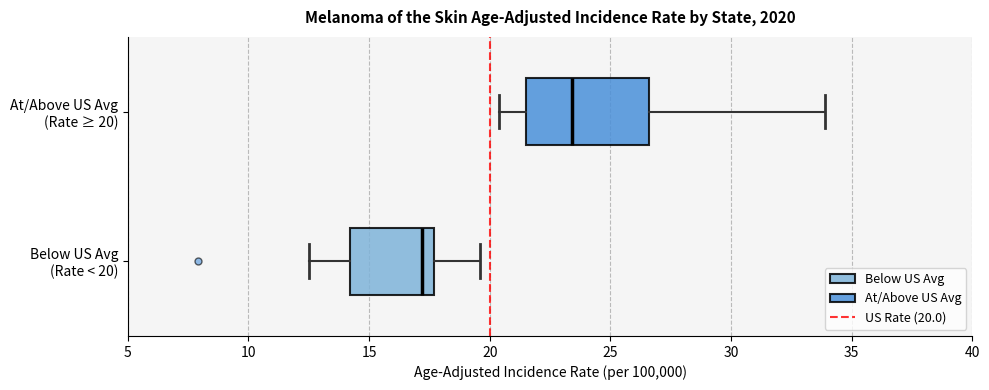

Which box has the furthest to the left median line?

Below US Avg (Rate < 20)